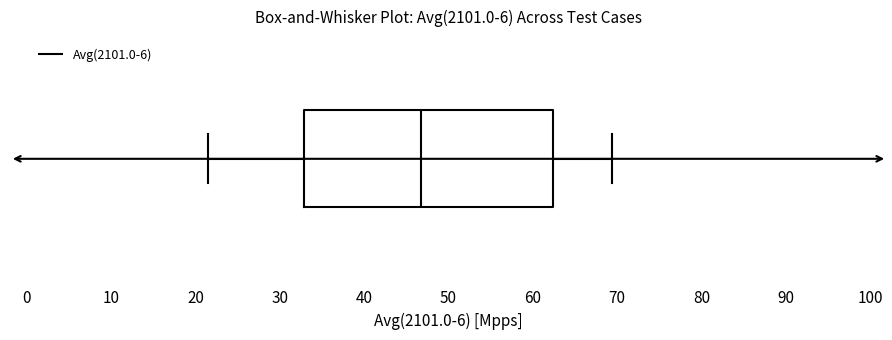

Transcribe this box plot: give where the median line is, the range the box spans, and where the two whiskers end, as read against the x-axis. The values are not printed on the chart, so give them approximately, as read against the axis.

median 47, box 33 to 62, whiskers 22 to 69